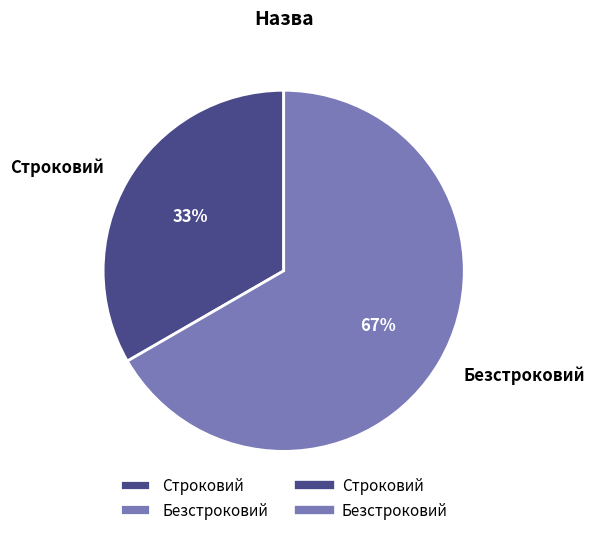

Approximately how many times larger is the value at Строковий compared to Безстроковий?

0.5